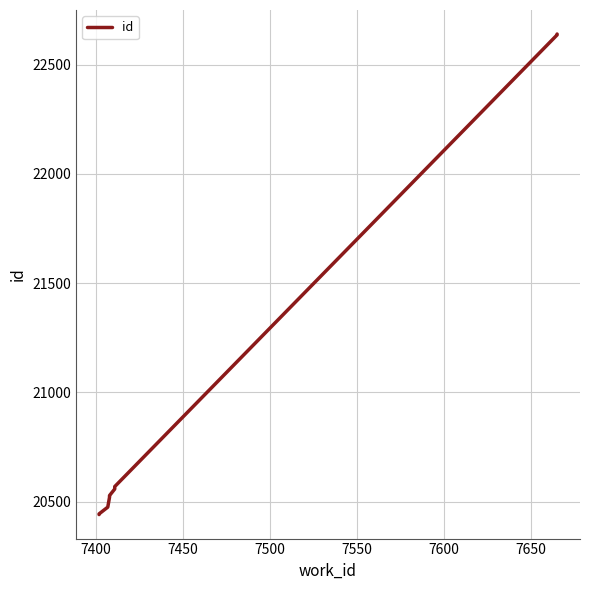

Is this an area chart (filled region under the line)?

No